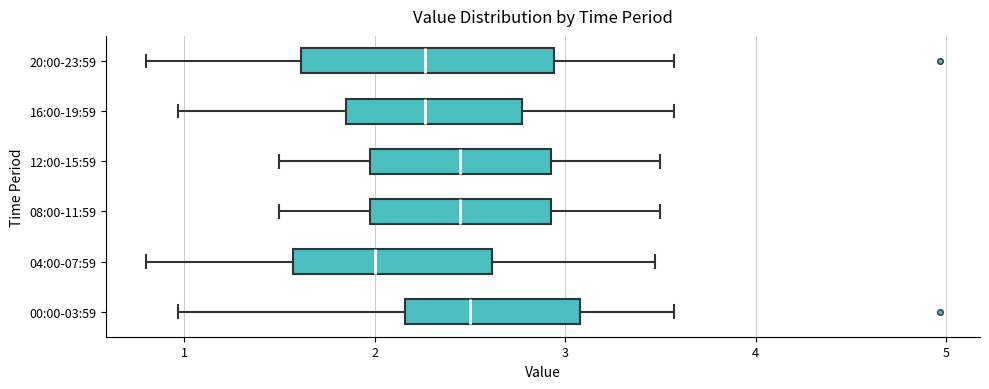

Reading bottom to top, read every box against the x-axis: the position of its median line, the range the box covers, and the ends of its whiskers. The values are not printed on the chart, so give them approximately, as read against the axis.

00:00-03:59: median 2.5, box 2.2 to 3.1, whiskers 1.0 to 3.6
04:00-07:59: median 2.0, box 1.6 to 2.6, whiskers 0.8 to 3.5
08:00-11:59: median 2.5, box 2.0 to 2.9, whiskers 1.5 to 3.5
12:00-15:59: median 2.5, box 2.0 to 2.9, whiskers 1.5 to 3.5
16:00-19:59: median 2.3, box 1.9 to 2.8, whiskers 1.0 to 3.6
20:00-23:59: median 2.3, box 1.6 to 2.9, whiskers 0.8 to 3.6